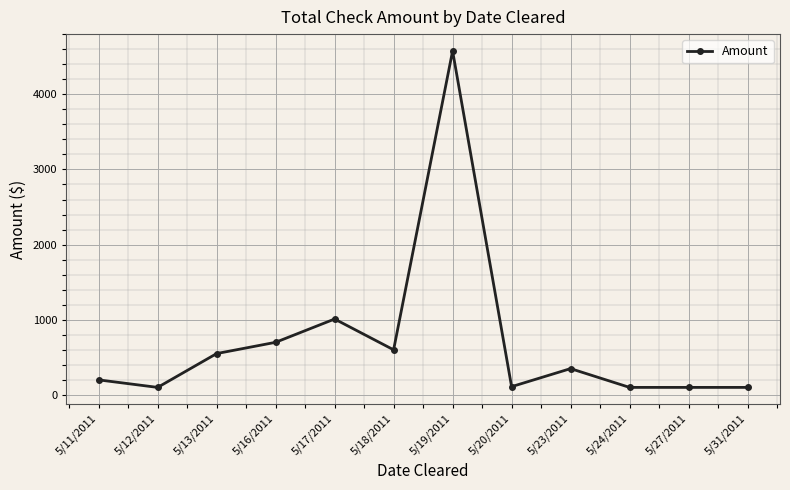

What is the difference between the values at 5/16/2011 and 5/19/2011?

3877.0